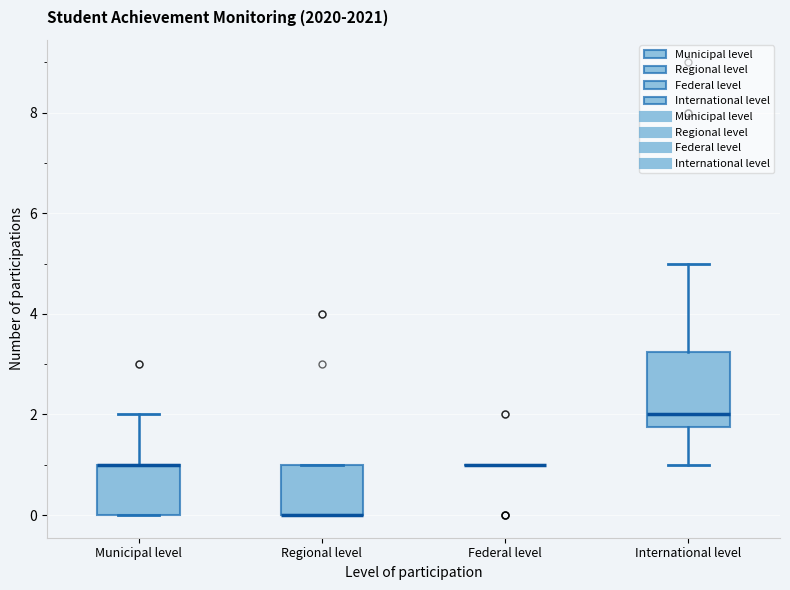

Which box is the tallest, from its lower edge to its upper edge?

International level